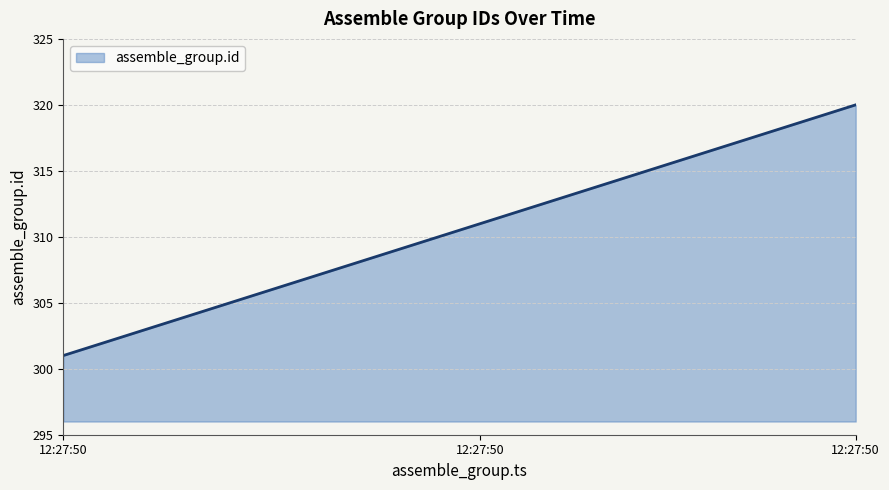

What is the difference between the maximum and minimum values?

19